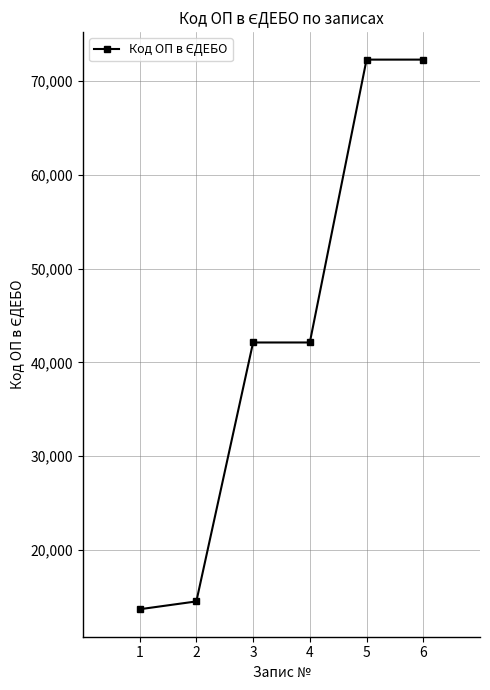

What is the value of the 5th point from the left?

72297